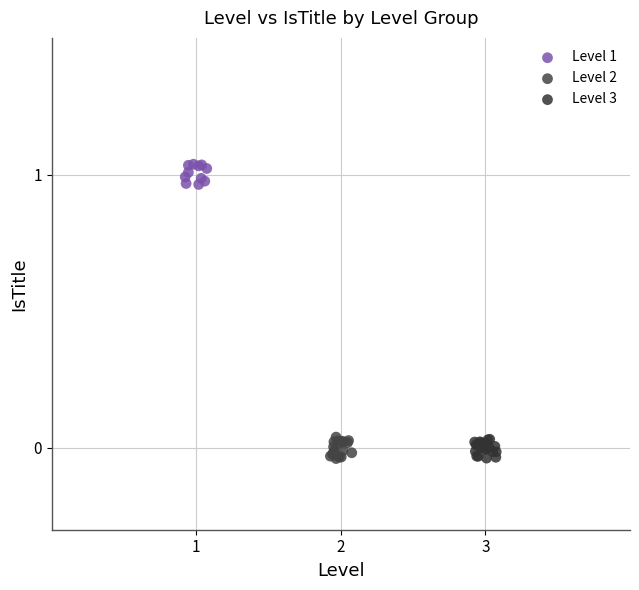

Which series reaches the maximum Y coordinate?

Level 1